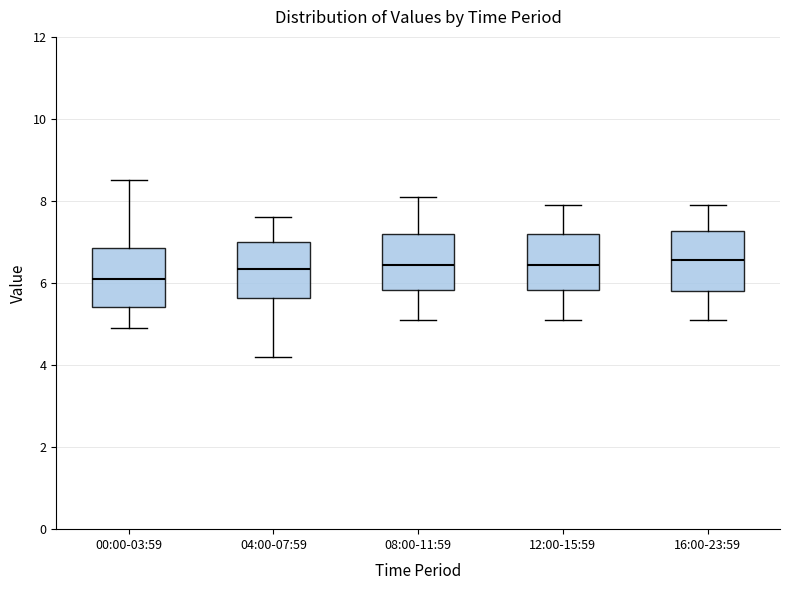

Reading left to right, transcribe this box plot: for each box, give where its median line is, the range the box spans, and where its two whiskers end, as read against the y-axis. The values are not printed on the chart, so give them approximately, as read against the axis.

00:00-03:59: median 6.2, box 5.4 to 6.8, whiskers 5.0 to 8.6
04:00-07:59: median 6.4, box 5.6 to 7.0, whiskers 4.2 to 7.6
08:00-11:59: median 6.4, box 5.8 to 7.2, whiskers 5.2 to 8.2
12:00-15:59: median 6.4, box 5.8 to 7.2, whiskers 5.2 to 8.0
16:00-23:59: median 6.6, box 5.8 to 7.2, whiskers 5.2 to 8.0